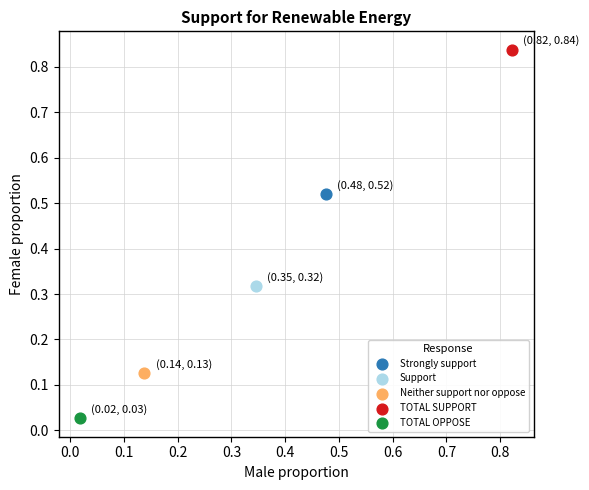

Which series contains the highest Y value?

TOTAL SUPPORT